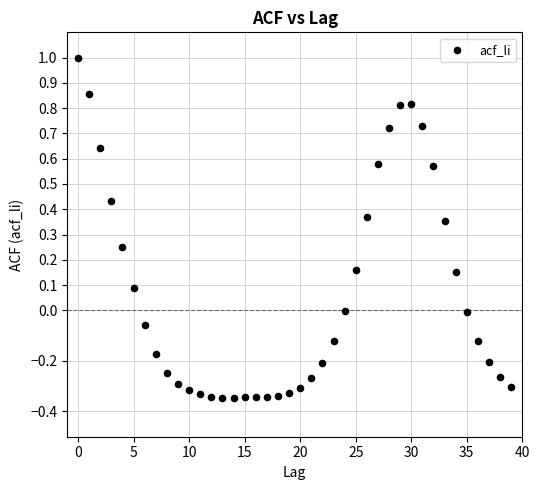

What is the range of Y values (max minus min)?

1.3